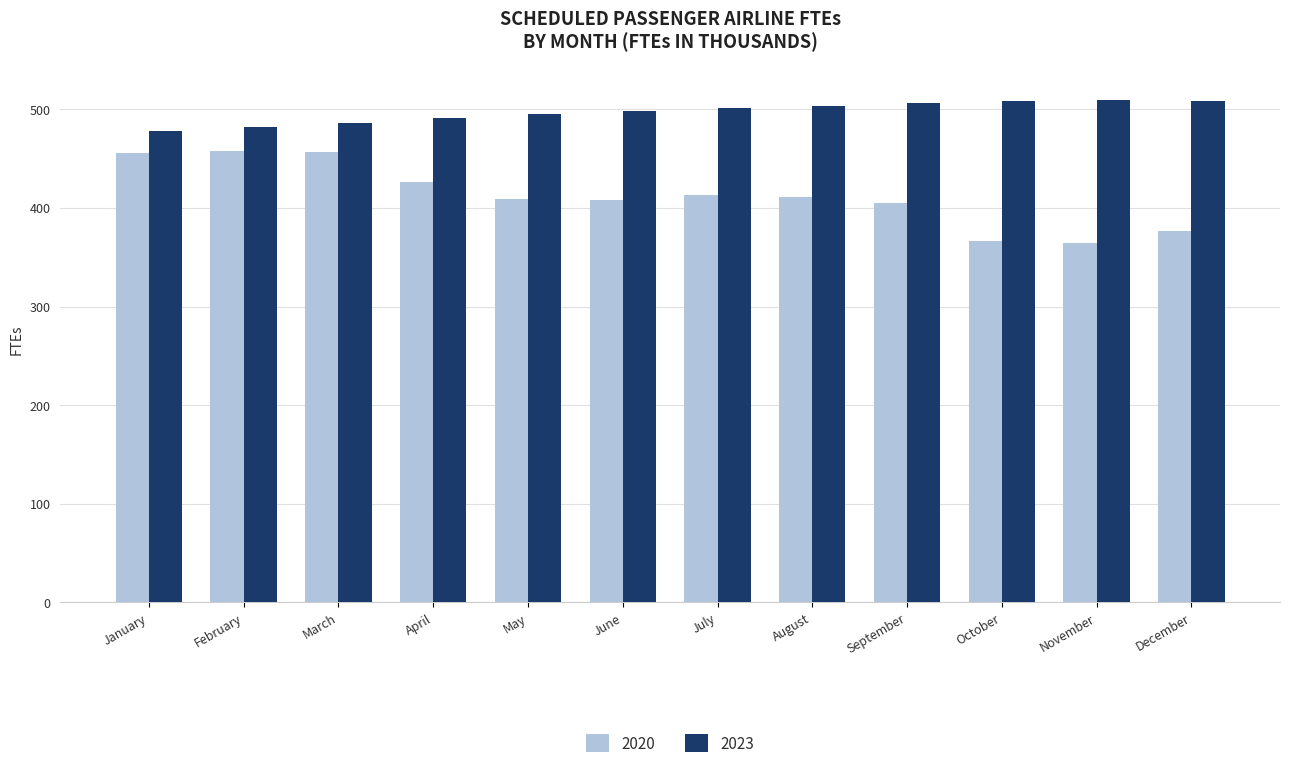

What is the value of the 2020 bar at the 10th from the left?

366.1